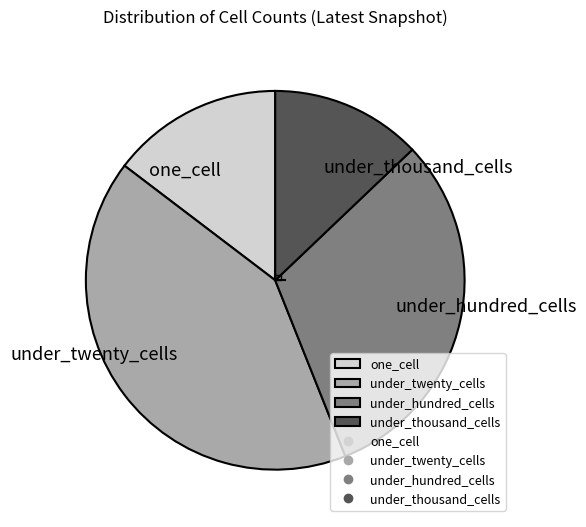

How many slices are in this pie chart?

4